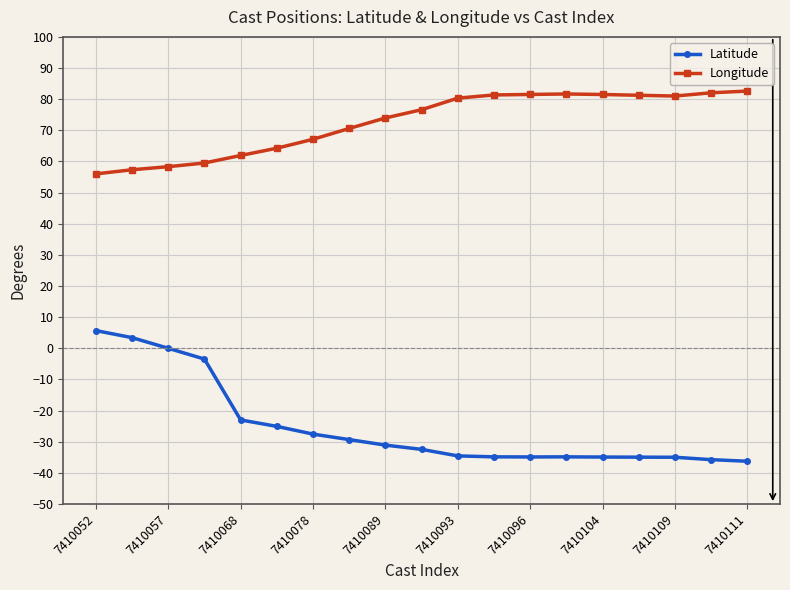

Count the number of data series in this chart.

2